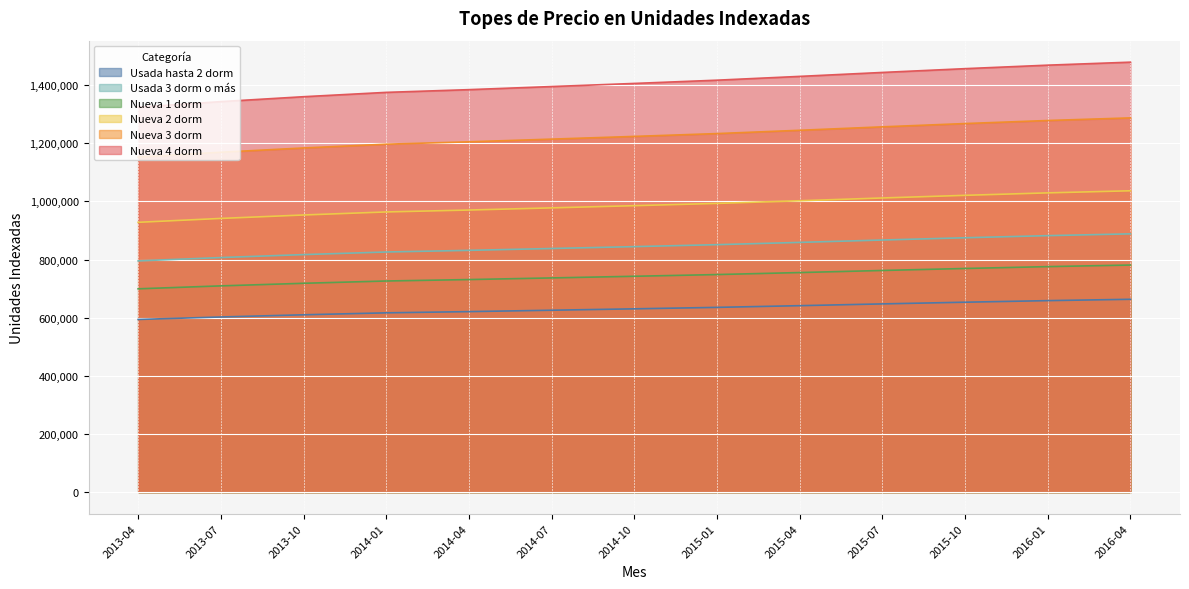

What is the value of the Nueva 1 dorm point at the 2nd from the left?

709440